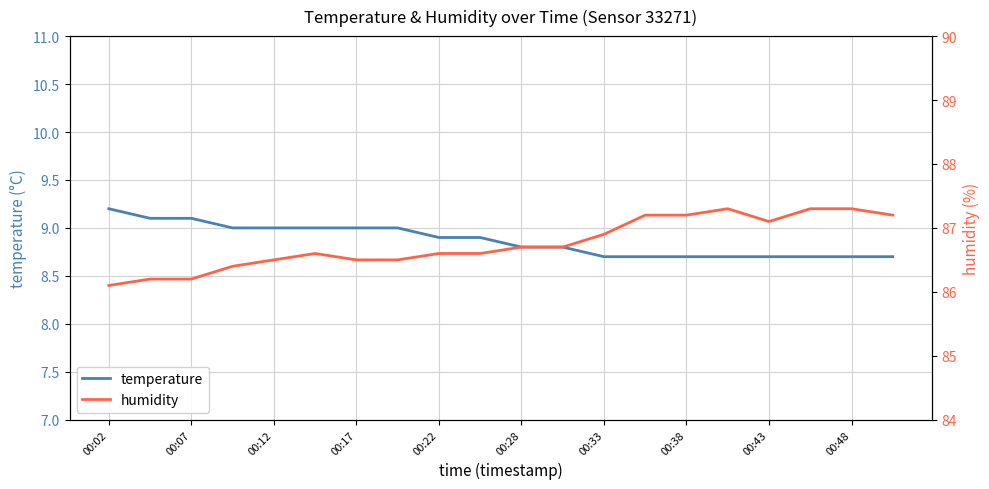

True or false: temperature has a value of 13.0 at 00:07.

False